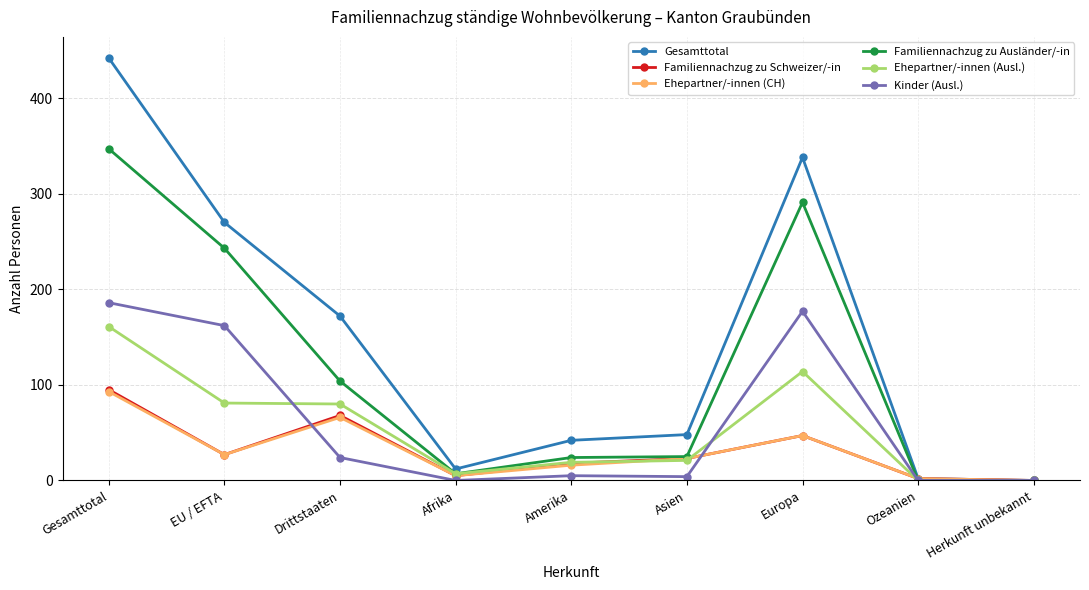

What is the approximate value of Ehepartner/-innen (CH) at EU / EFTA?

27